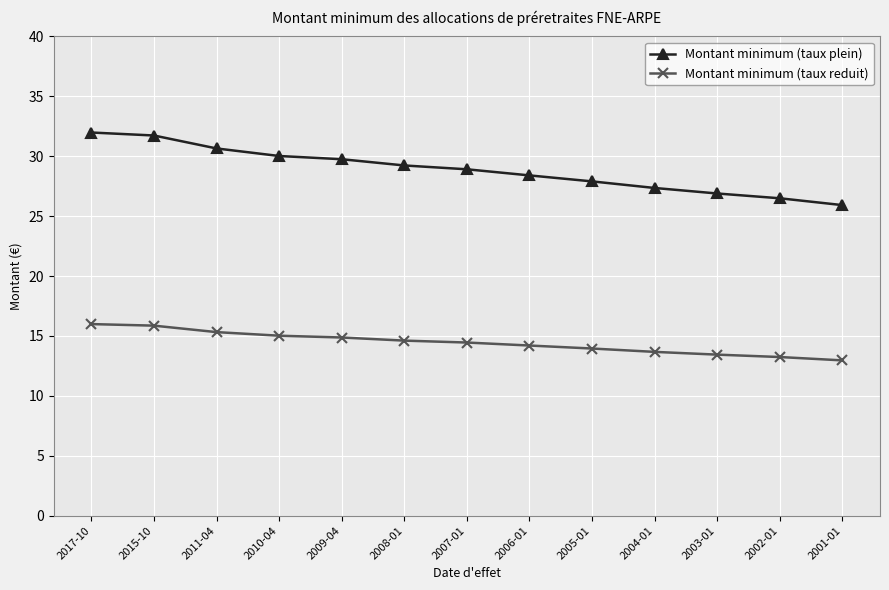

Which series has the largest total across all categories?

Montant minimum (taux plein)